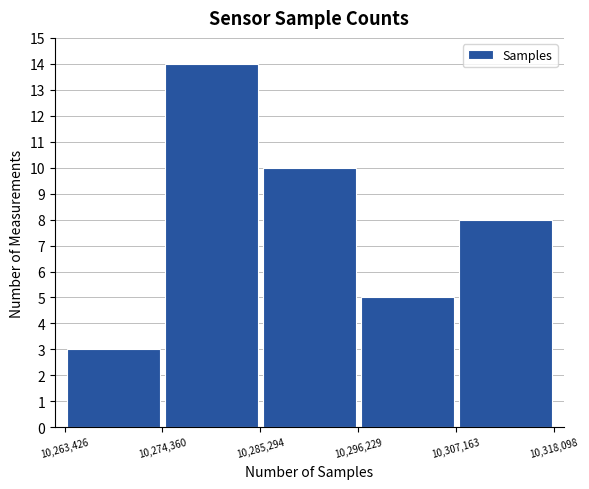

Reading left to right, list every bar in this chart as the range it spans on the x-axis followed by its height. The values are not printed on the chart, so give them approximately, as read against the axis.

10,263,426 to 10,274,360: 3
10,274,360 to 10,285,294: 14
10,285,294 to 10,296,229: 10
10,296,229 to 10,307,163: 5
10,307,163 to 10,318,098: 8